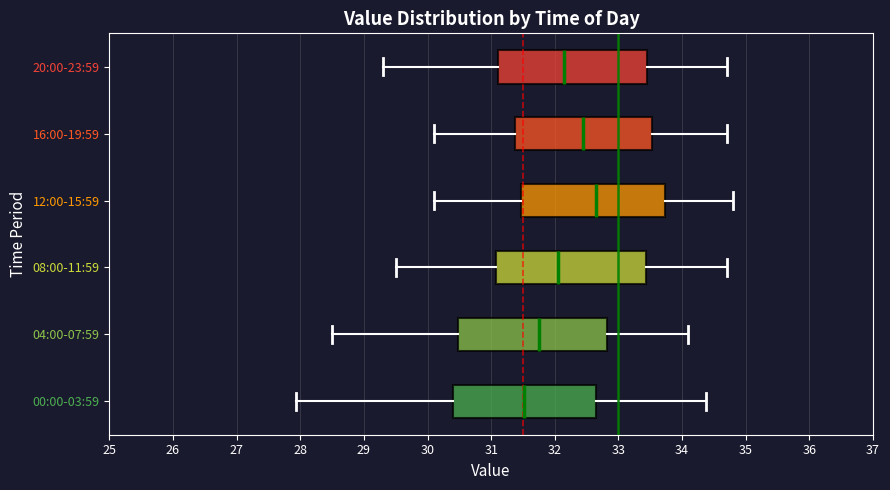

Which box's median line is the furthest to the right?

12:00-15:59